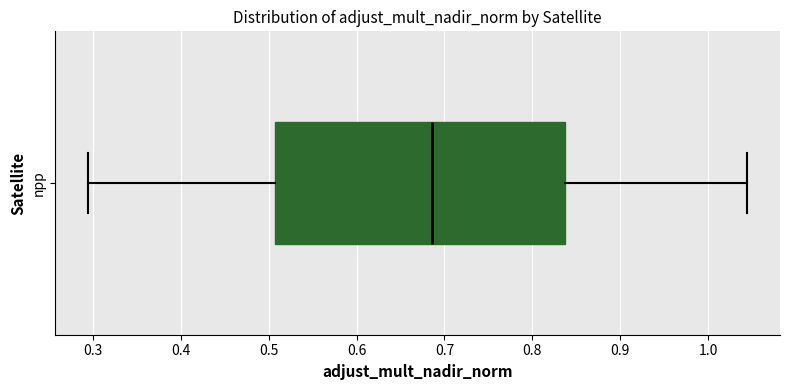

Read this box plot against the x-axis: the position of the median line, the range covered by the box, and the ends of both whiskers. The values are not printed on the chart, so give them approximately, as read against the axis.

median 0.69, box 0.51 to 0.84, whiskers 0.29 to 1.04